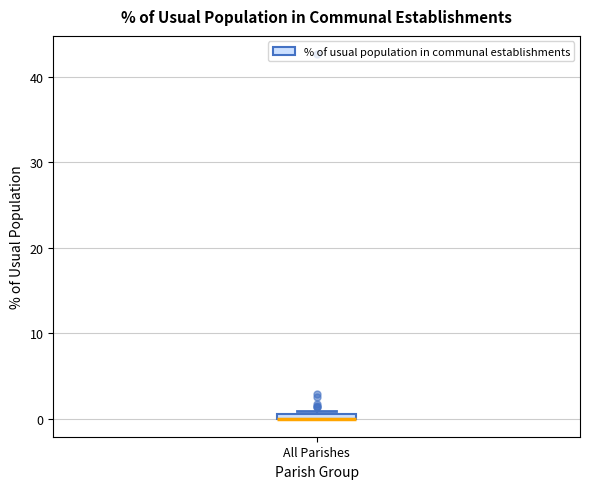

Where is the lower edge of the box for All Parishes on the y-axis? The values are not printed on the chart, so give them approximately, as read against the axis.

0